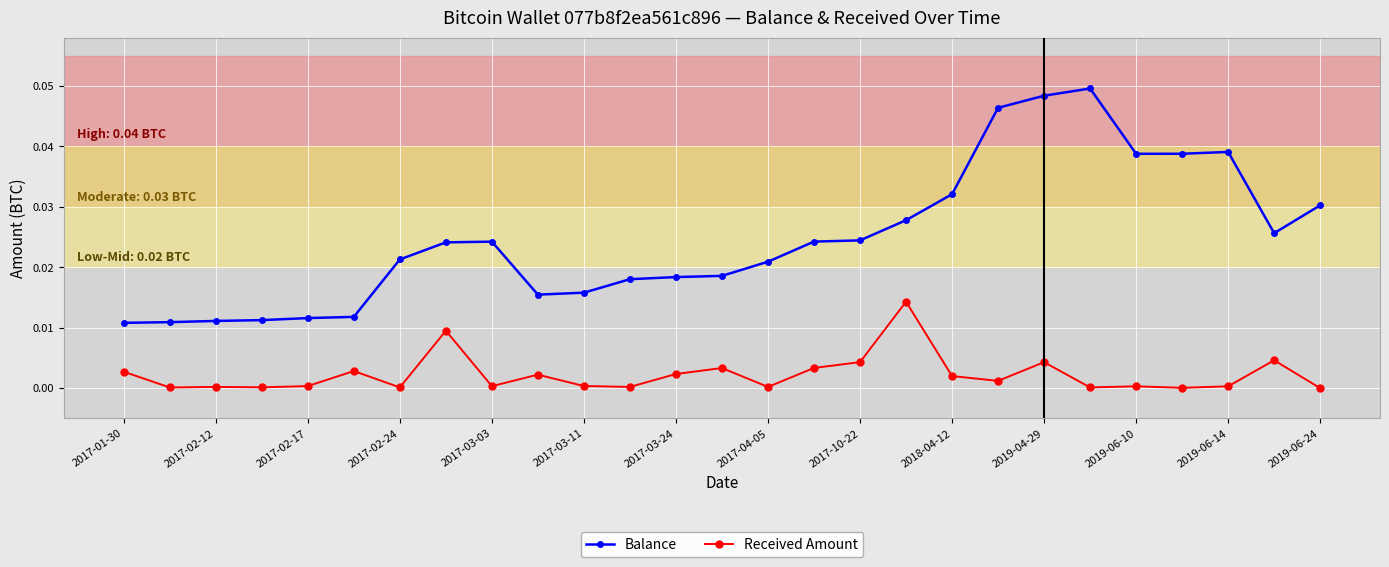

True or false: Received Amount and Balance intersect in this chart.

False